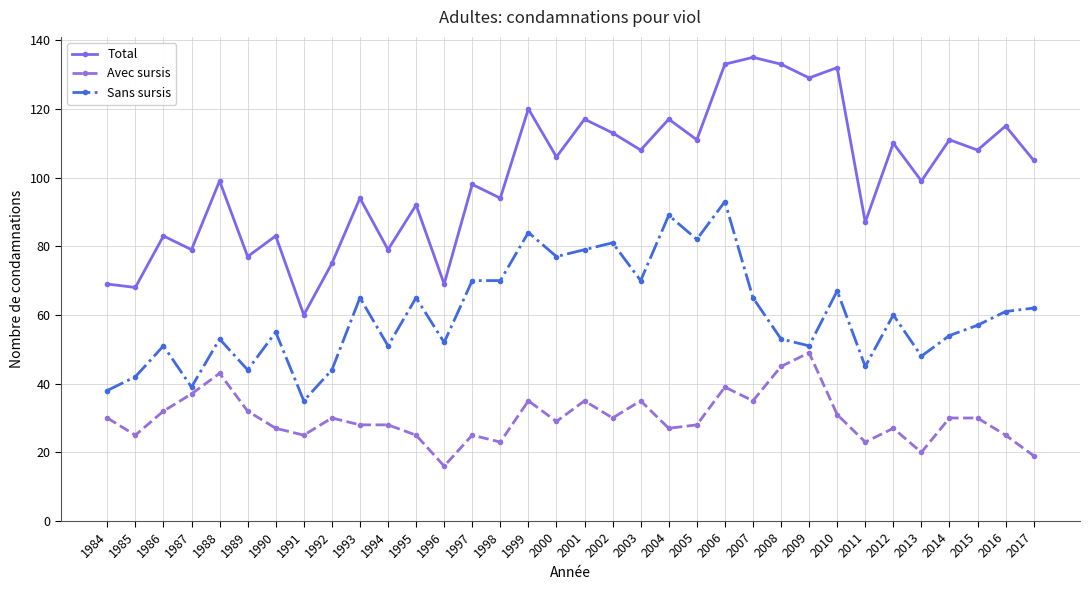

How many values in the Total series are below 105?

17